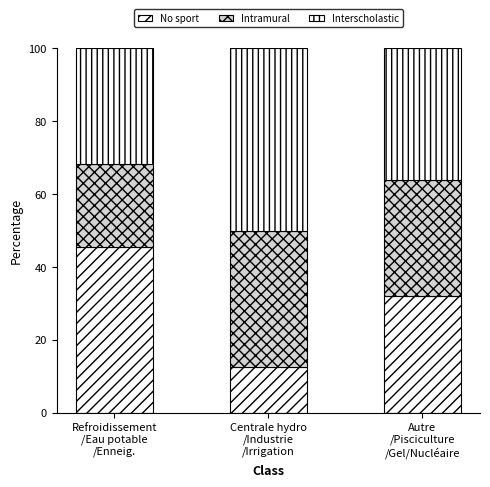

True or false: Interscholastic has a value of 43.7 at Refroidissement
/Eau potable
/Enneig..

False